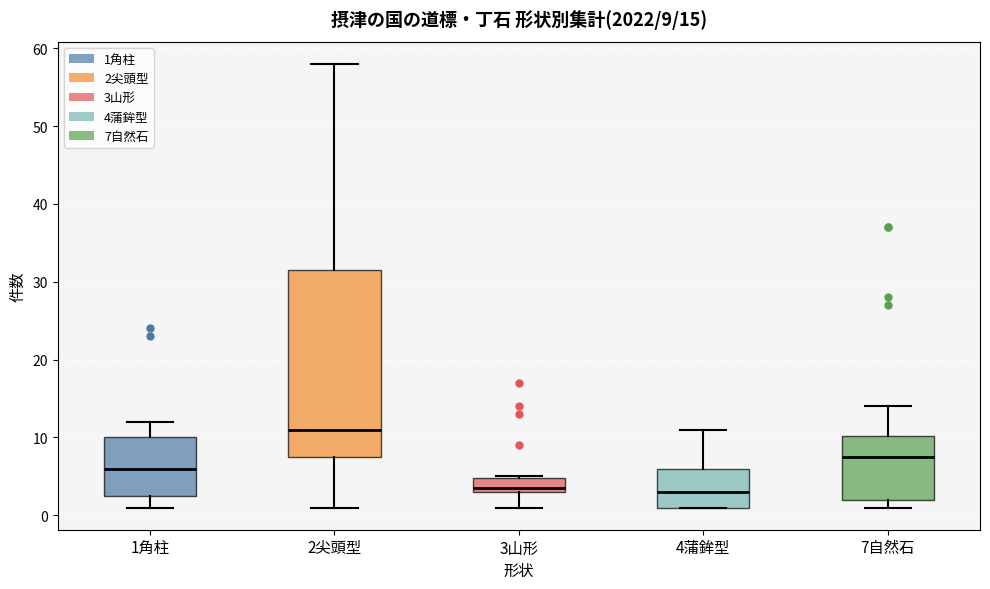

Which box is the tallest, from its lower edge to its upper edge?

2尖頭型